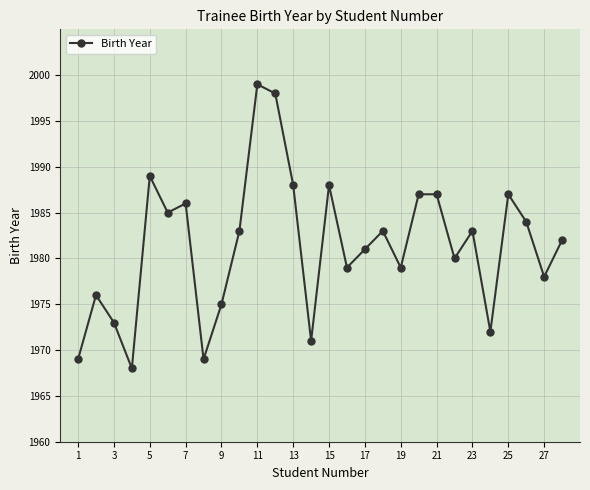

What is the difference between the maximum and second lowest values?

30